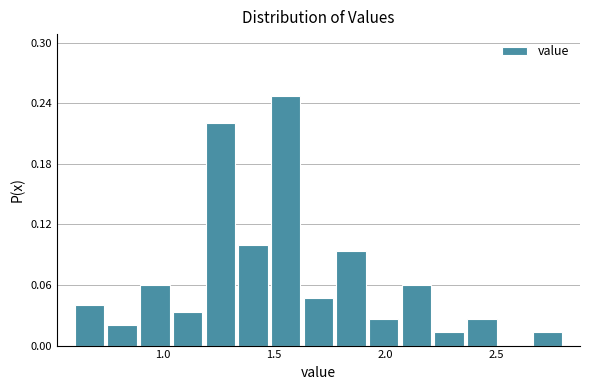

Read against the x-axis, roughly where is the centre of the tallest bar?

1.55